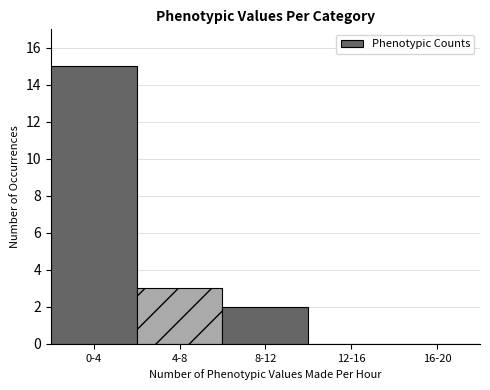

Reading left to right, what are all the values shown in this chart?

0-4=15	4-8=3	8-12=2	12-16=0	16-20=0